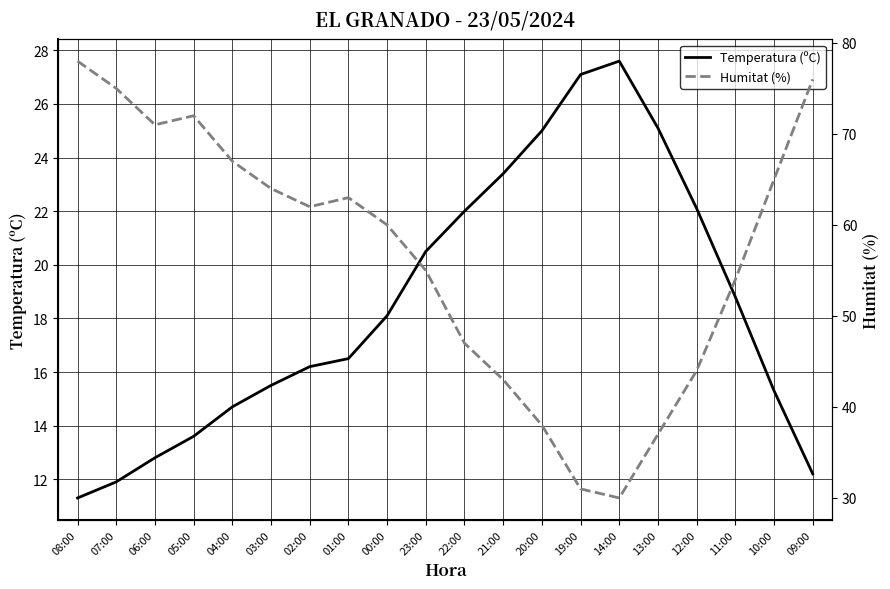

How many values in the Humitat (%) series are below 62?

10